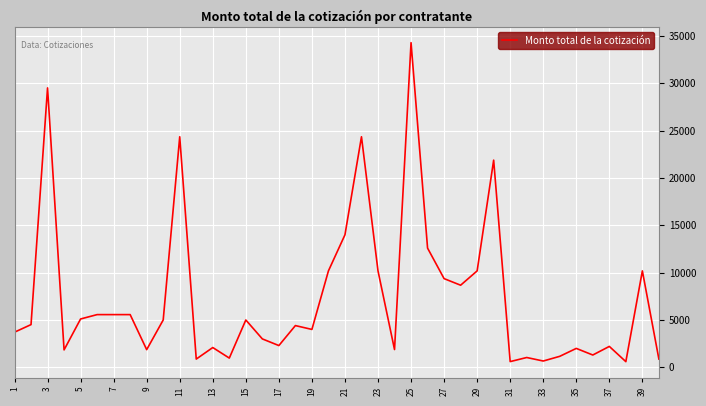

What is the maximum value shown in the chart?

34303.5